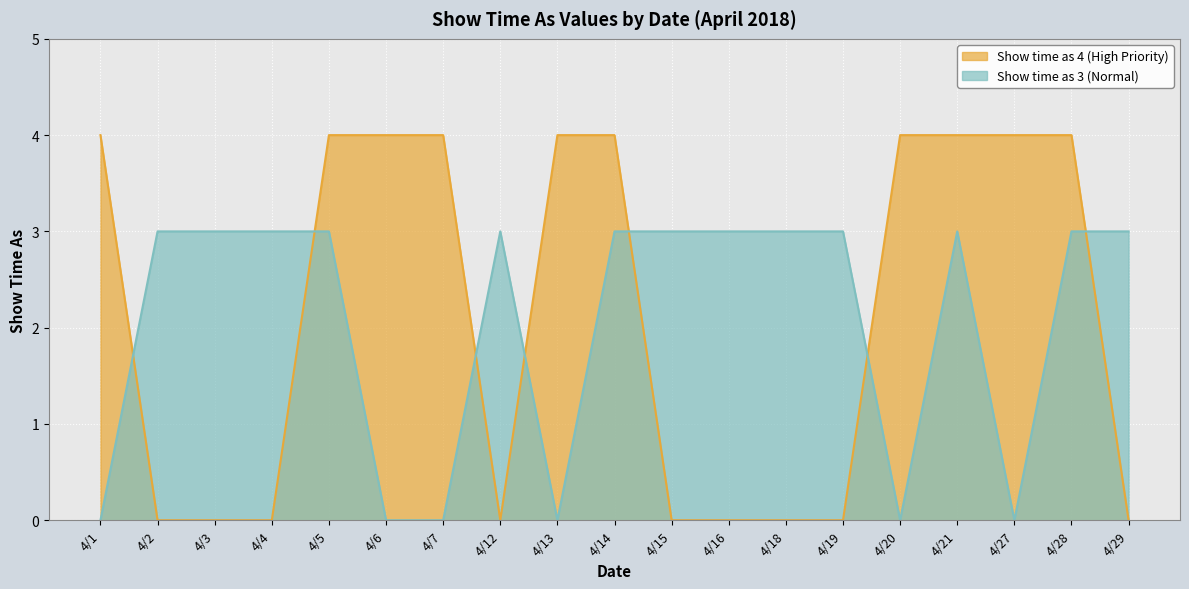

How many values in the Show time as 3 (Normal) series are below 3?

6